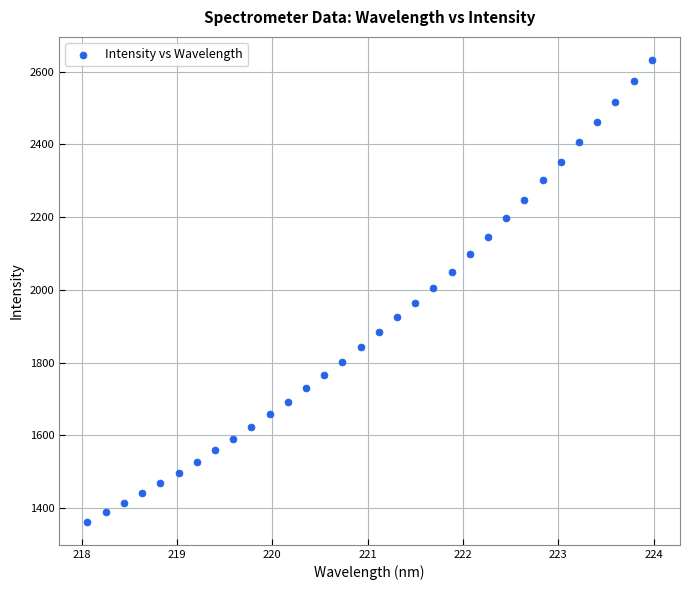

What is the range of X values (max minus min)?

5.9